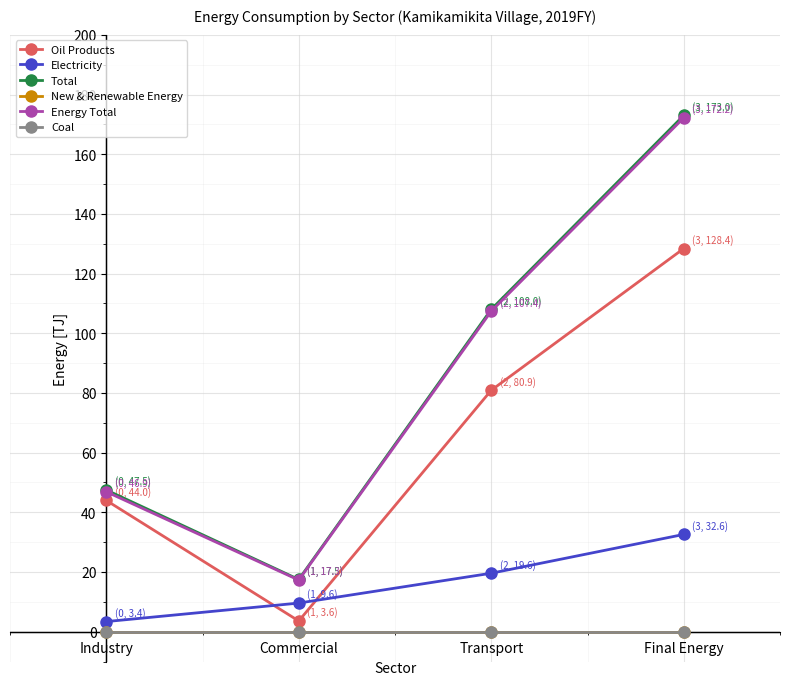

What is the label of the 1st point from the right?

Final Energy